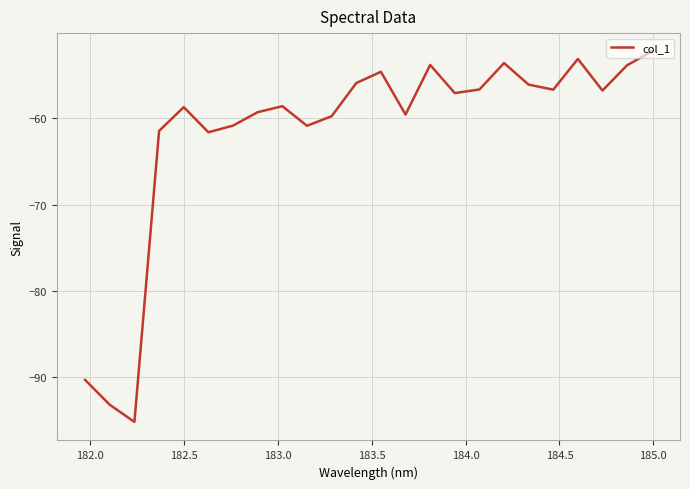

What is the smallest value displayed?

-95.2